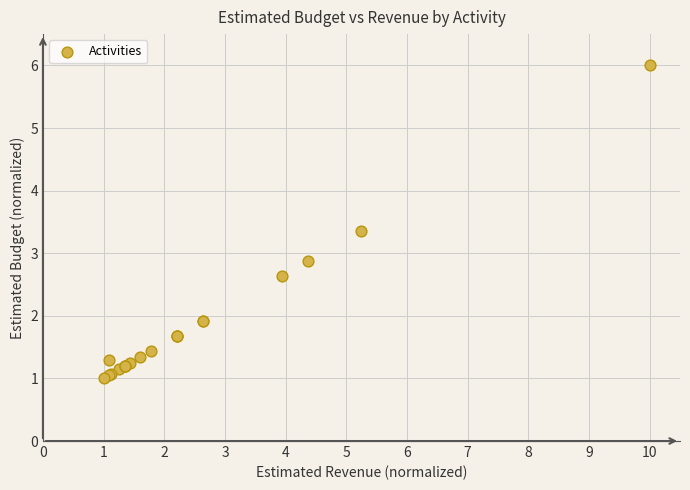

What Y value in the scatter plot is closest to 3?

2.9